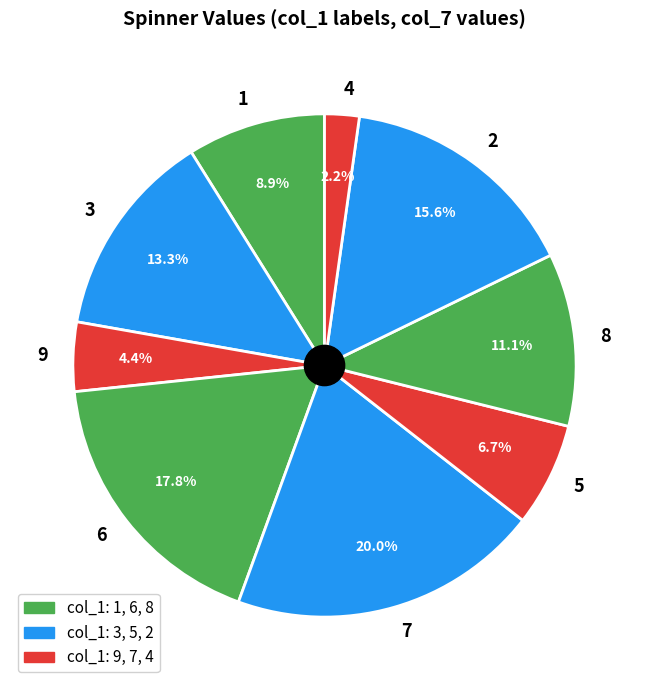

Count the number of slices in the pie.

9